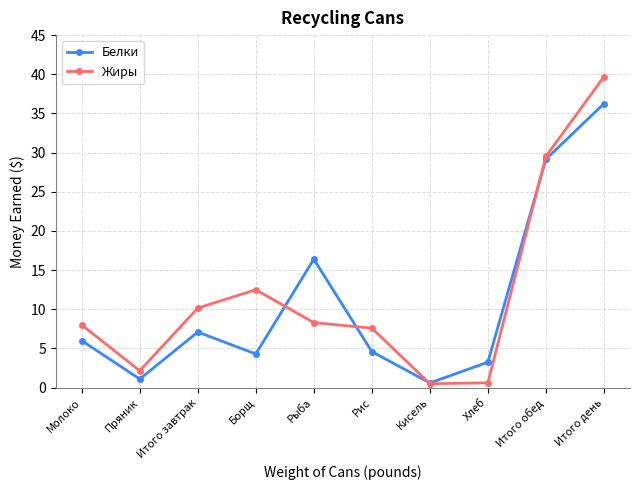

At which category does Белки reach its first local valley?

Пряник